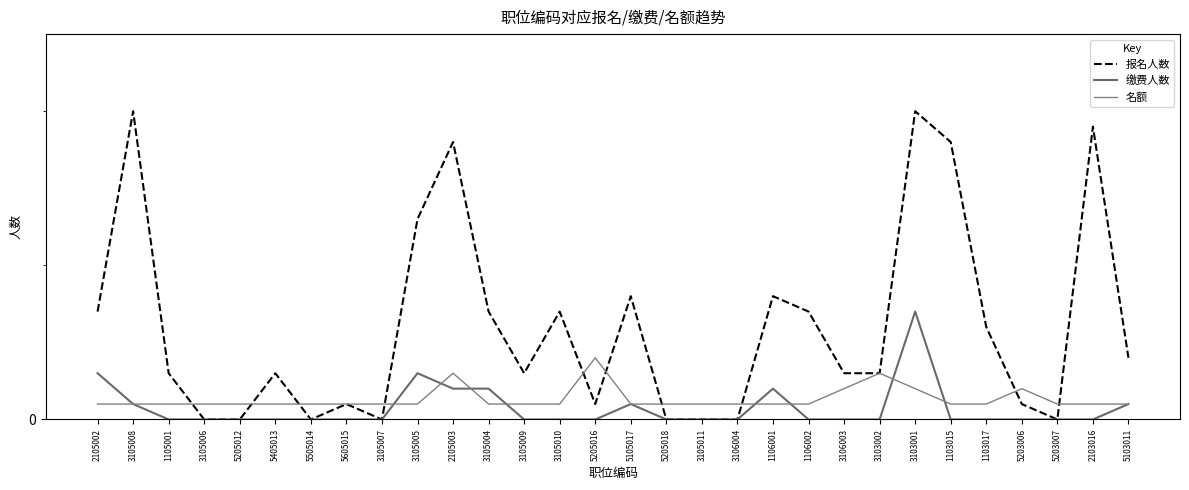

The value of 缴费人数 at 5405013 is 0. True or false?

True